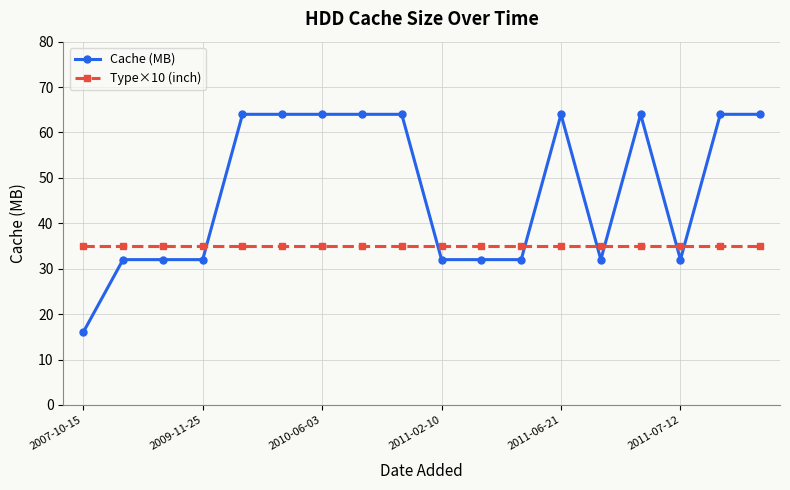

At how many categories does at least one series exceed 25?

18